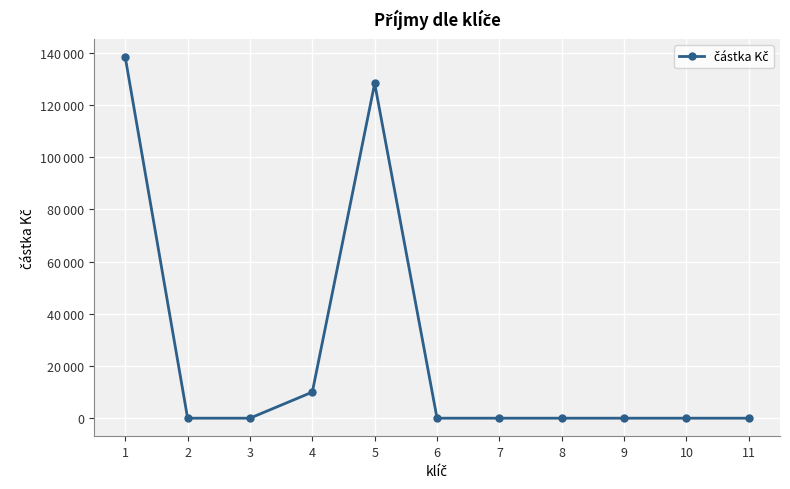

Reading left to right, what are all the values shown in this chart?

138288	0	0	10000	128288	0	0	0	0	0	0